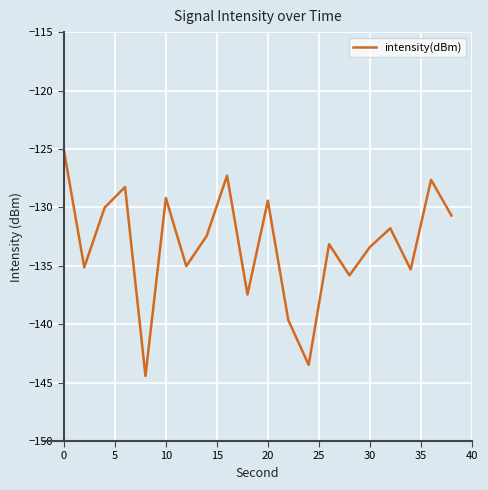

What is the maximum value shown in the chart?

-125.1